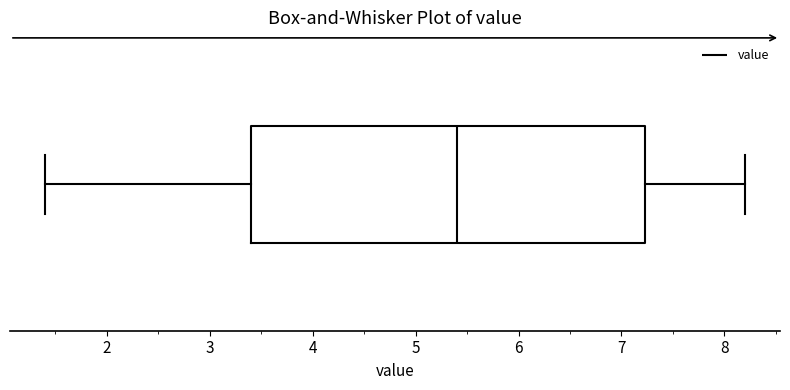

Transcribe this box plot: give where the median line is, the range the box spans, and where the two whiskers end, as read against the x-axis. The values are not printed on the chart, so give them approximately, as read against the axis.

median 5.4, box 3.4 to 7.2, whiskers 1.4 to 8.2